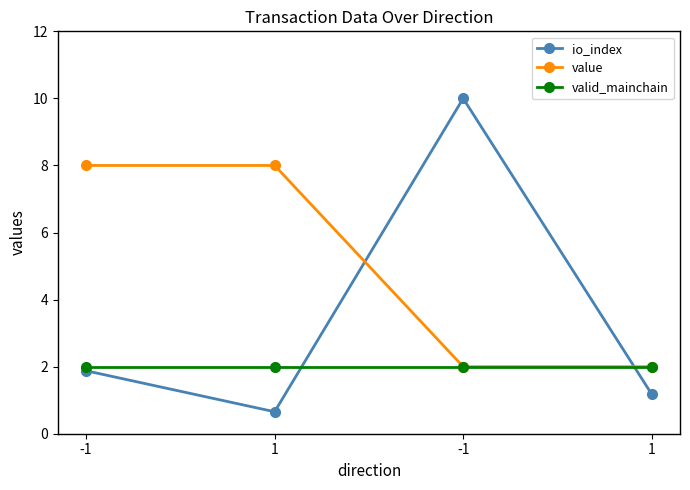

True or false: value has a value of 0.9 at -1.

False